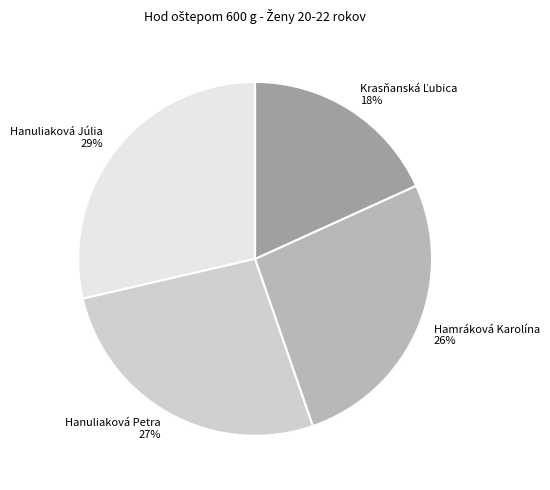

Approximately how many times larger is the value at Hanuliaková Petra compared to Hamráková Karolína?

1.0